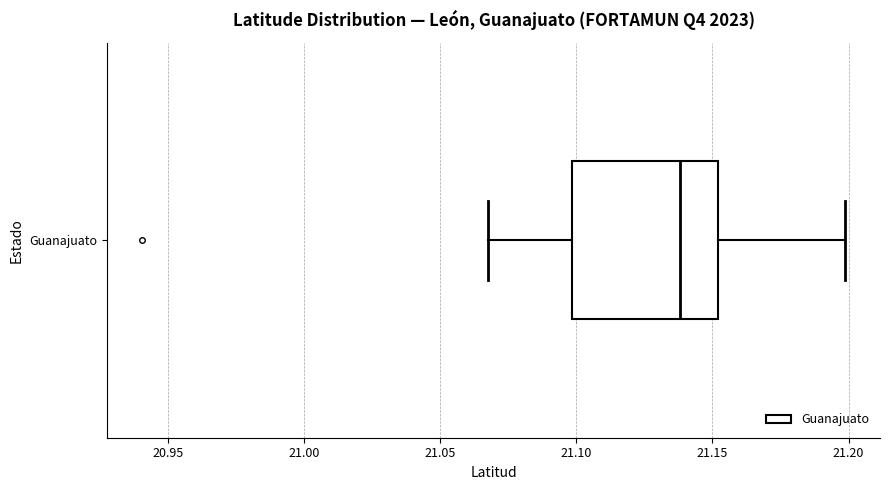

Read this box plot against the x-axis: the position of the median line, the range covered by the box, and the ends of both whiskers. The values are not printed on the chart, so give them approximately, as read against the axis.

median 21.140, box 21.100 to 21.150, whiskers 21.065 to 21.200